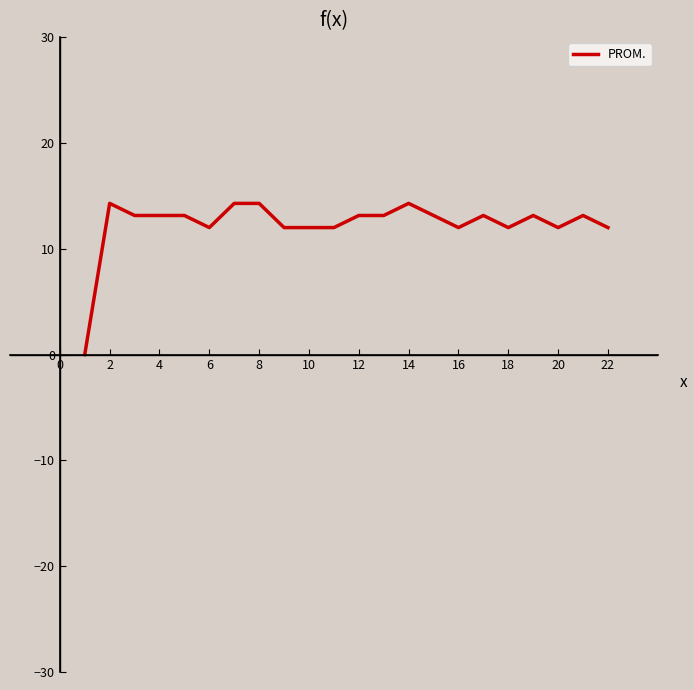

What is the difference between the maximum and minimum values?

14.3